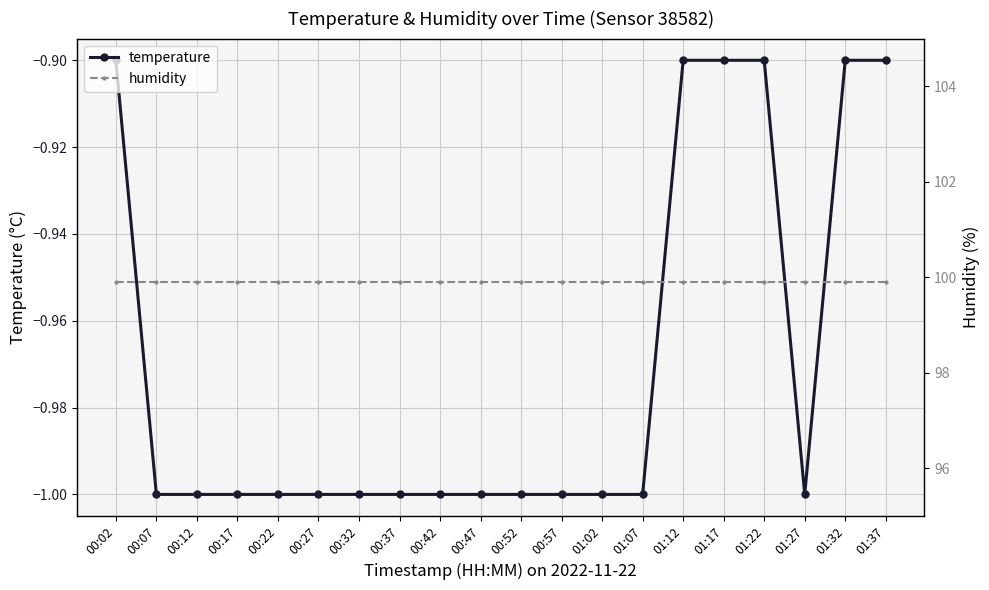

At 00:37, list the series in order from smallest to largest.

temperature, humidity